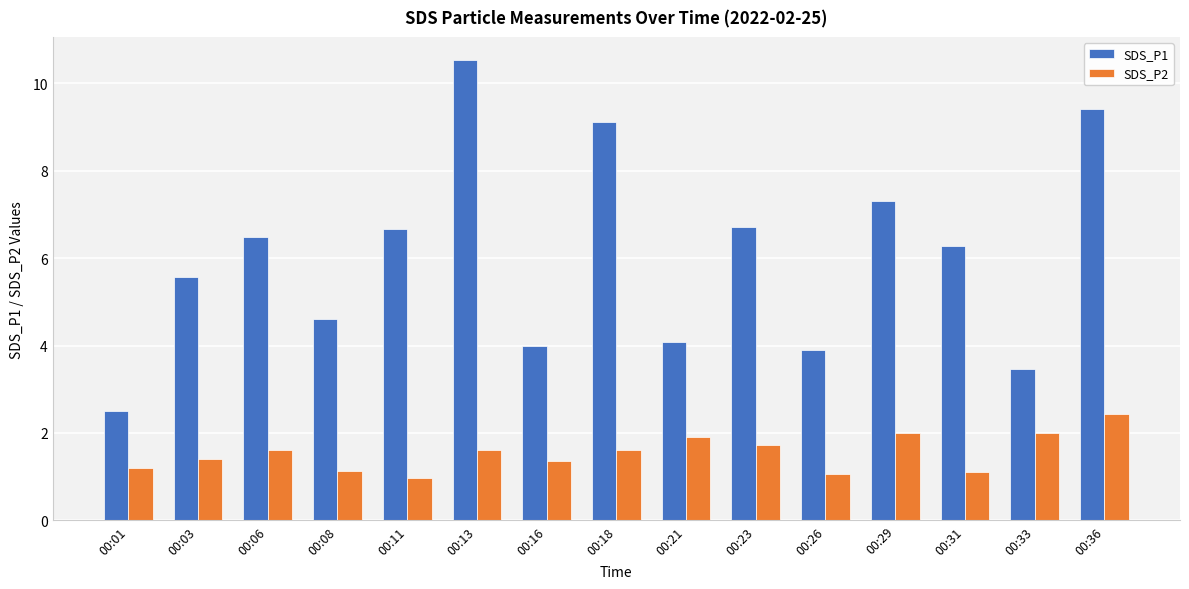

At how many categories does at least one series exceed 9?

3